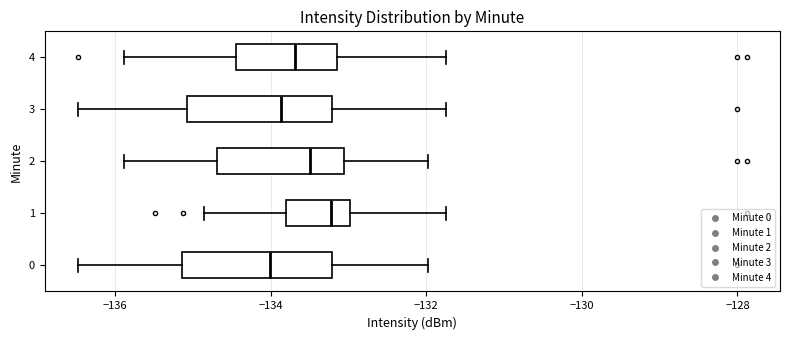

Where does the median line of the box at y = 1 sit on the x-axis? The values are not printed on the chart, so give them approximately, as read against the axis.

-133.2